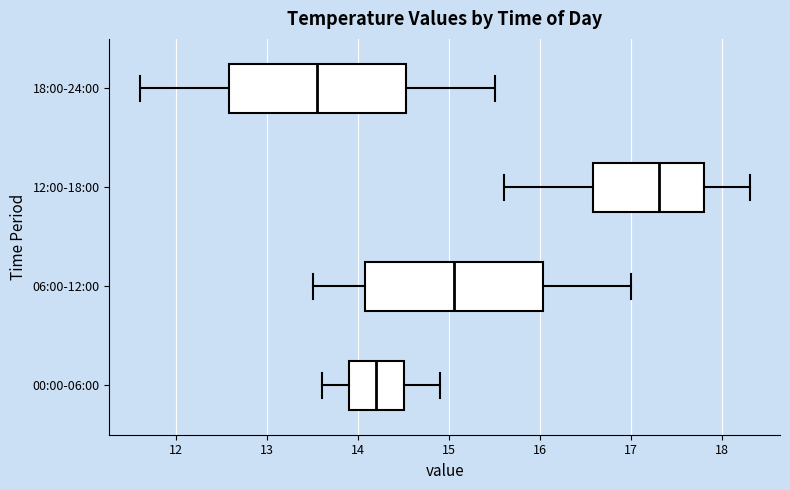

Where is the right edge of the box for 12:00-18:00 on the x-axis? The values are not printed on the chart, so give them approximately, as read against the axis.

17.8